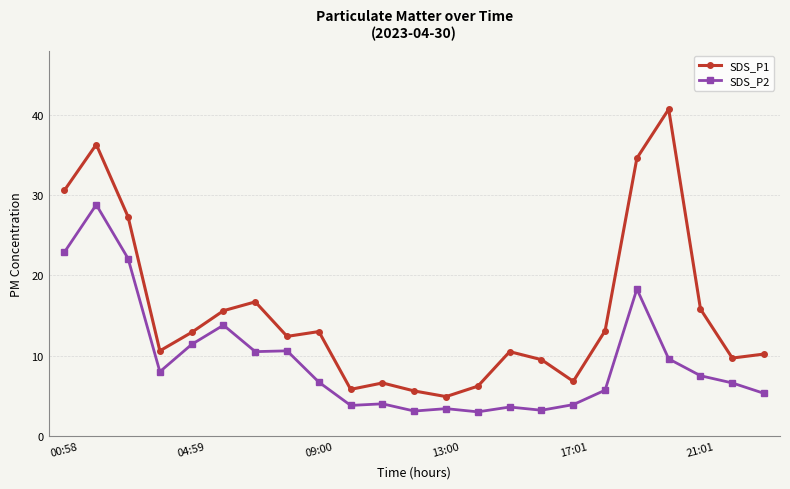

Which series has the widest spread of values?

SDS_P1